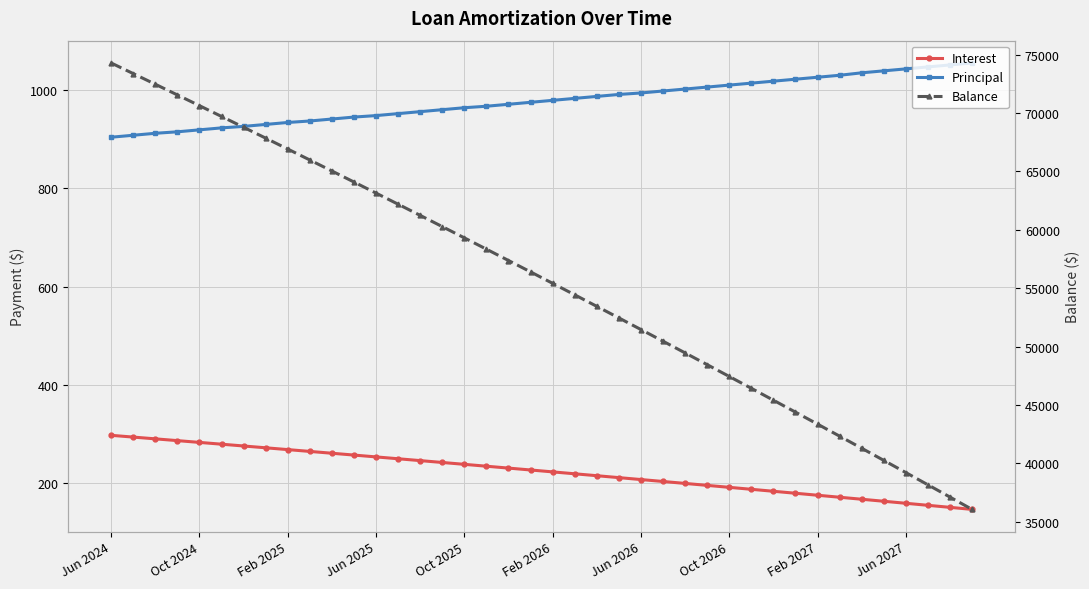

List the series in order of their peak value, lowest first.

Interest, Principal, Balance